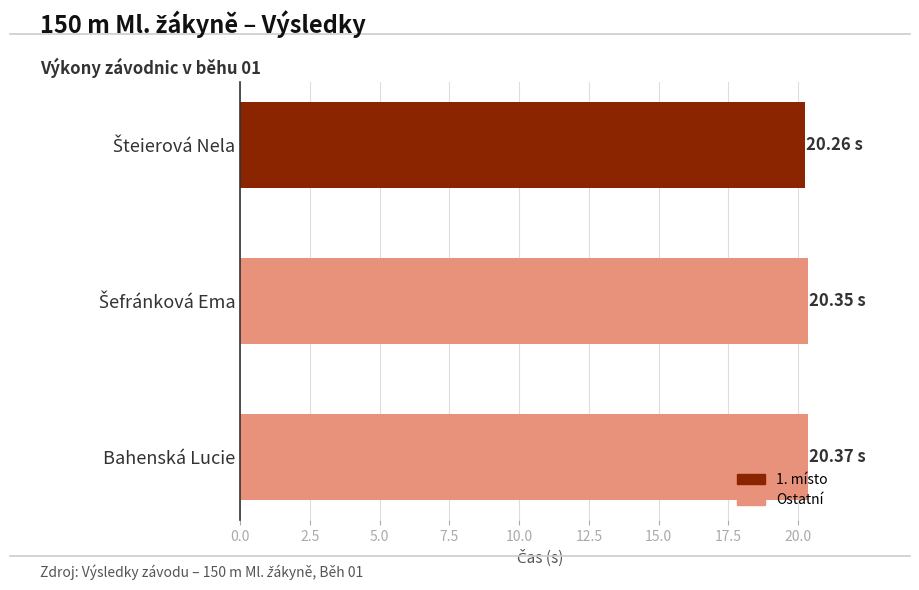

What is the average value?

20.3